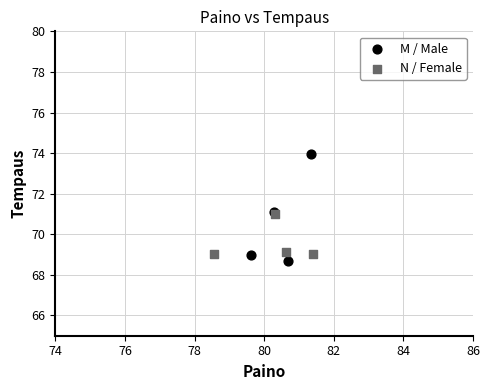

Which series contains the highest Y value?

M / Male